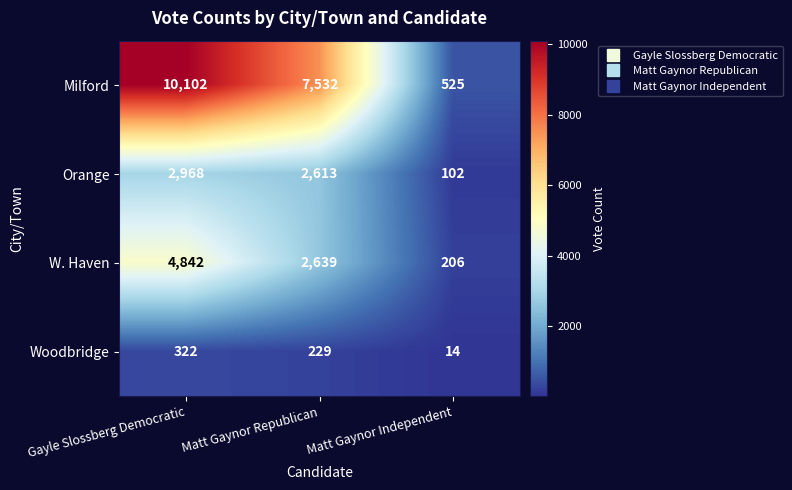

At which label does Milford first exceed 7532?

Gayle Slossberg Democratic